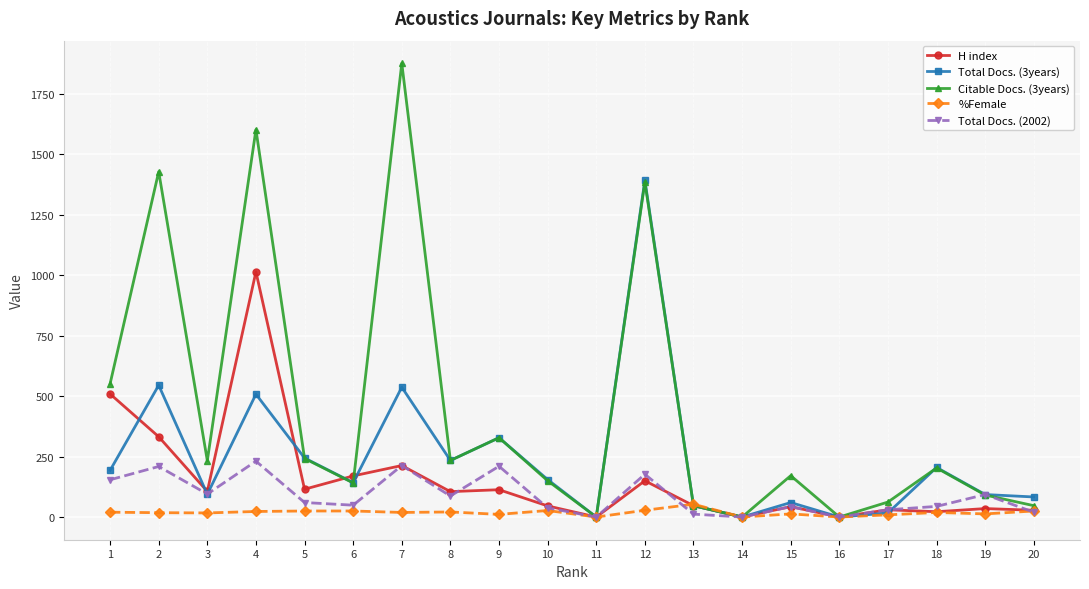

Rank the series by their maximum value, from highest to lowest.

Citable Docs. (3years), Total Docs. (3years), H index, Total Docs. (2002), %Female